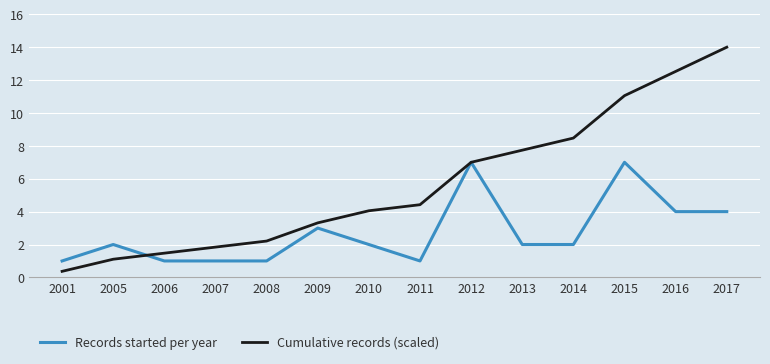

What is the maximum value for Cumulative records (scaled)?

14.0